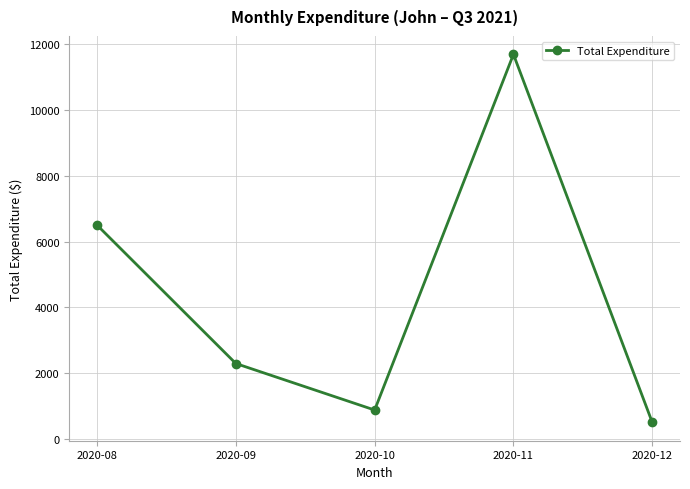

What is the difference between the second highest and minimum values?

6000.0